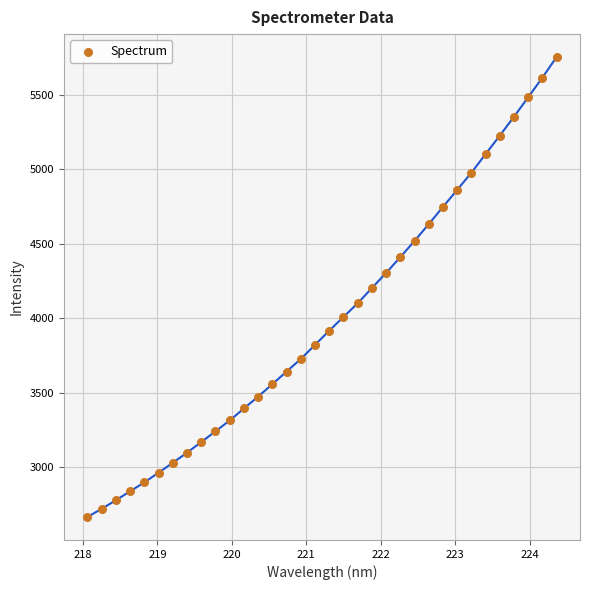

What is the range of X values (max minus min)?

6.3